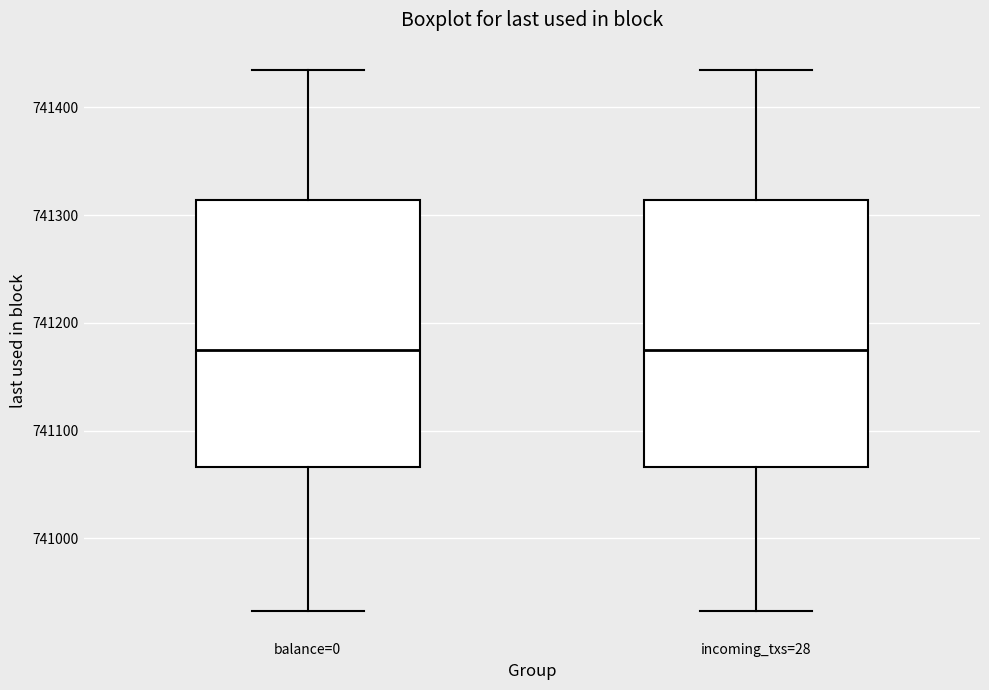

Reading left to right, transcribe this box plot: for each box, give where its median line is, the range the box spans, and where its two whiskers end, as read against the y-axis. The values are not printed on the chart, so give them approximately, as read against the axis.

balance=0: median 741180, box 741070 to 741310, whiskers 740930 to 741440
incoming_txs=28: median 741180, box 741070 to 741310, whiskers 740930 to 741440